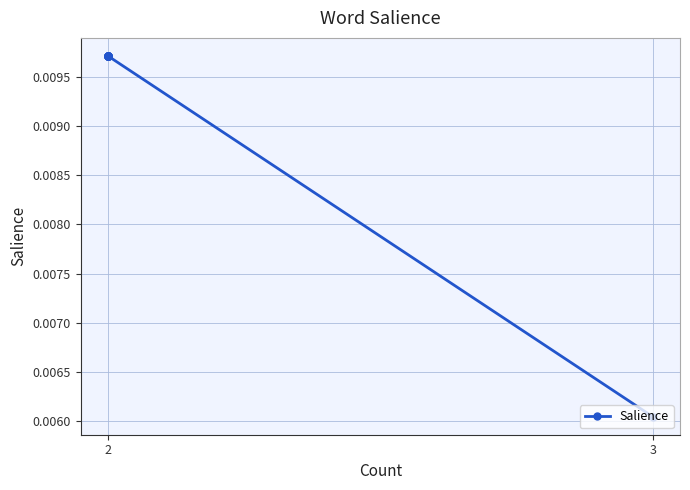

True or false: the data shows 0.0 at 2.

False